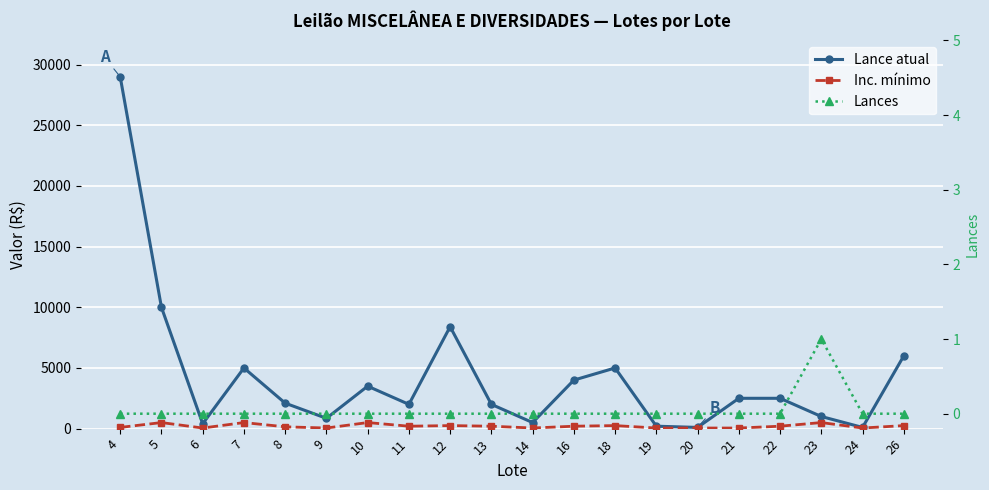

How many interior local peaks does the Inc. mínimo series have?

6